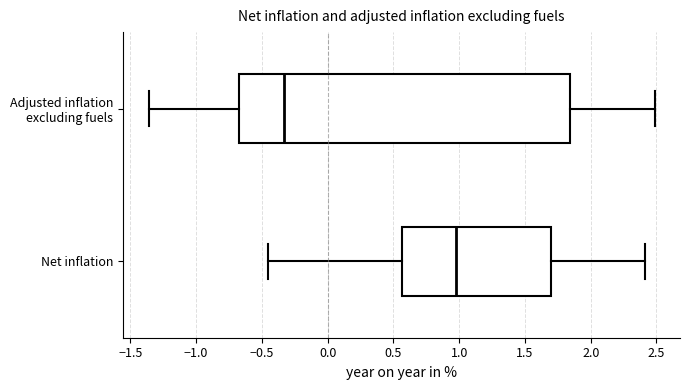

Where is the right edge of the box for Adjusted inflation excluding fuels on the x-axis? The values are not printed on the chart, so give them approximately, as read against the axis.

1.85